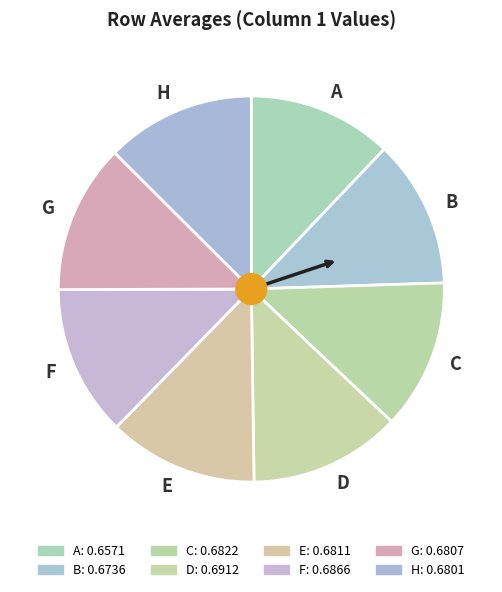

The A slice represents 12% of the pie. True or false?

True